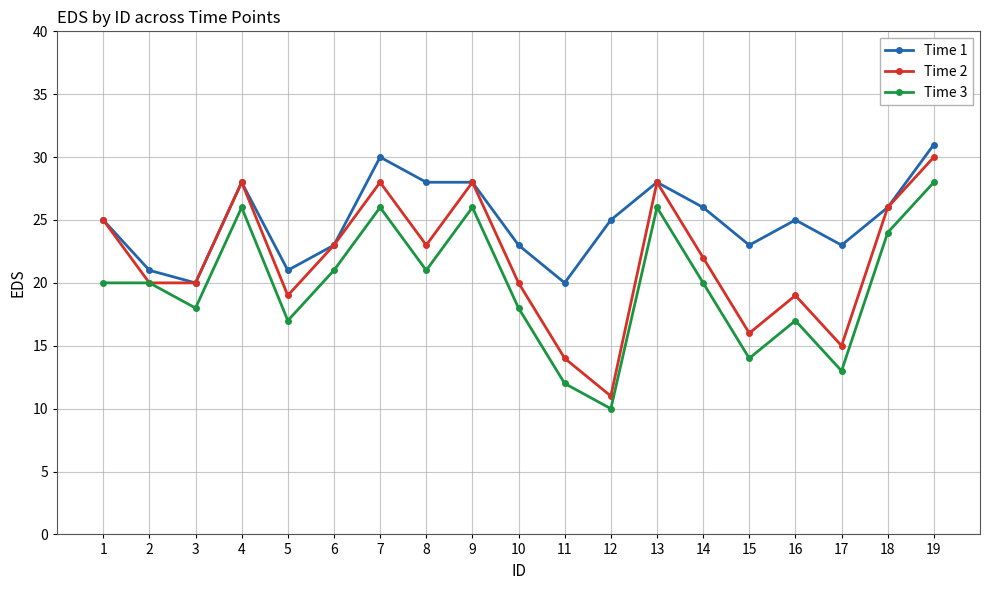

What is the total value across all series at 8?

72